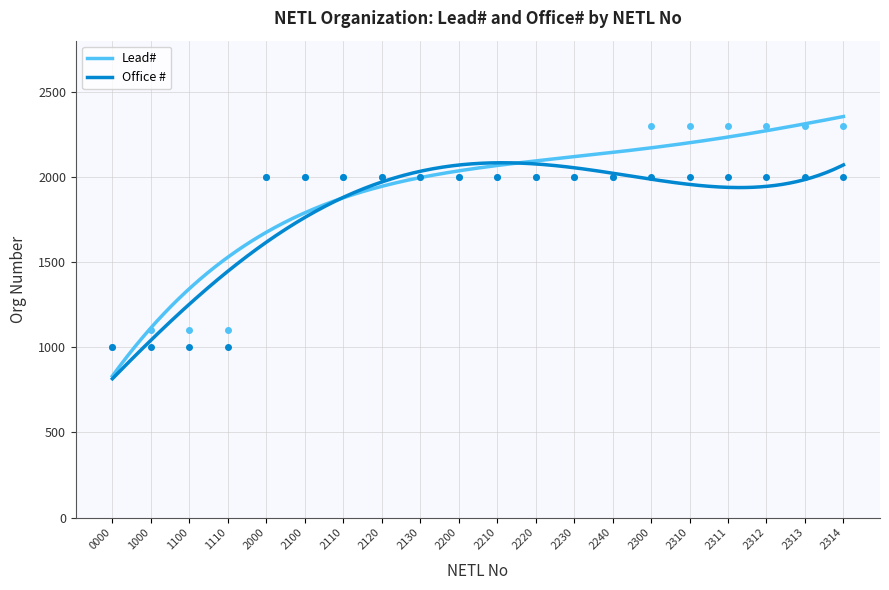

Does the chart have visible grid lines?

Yes